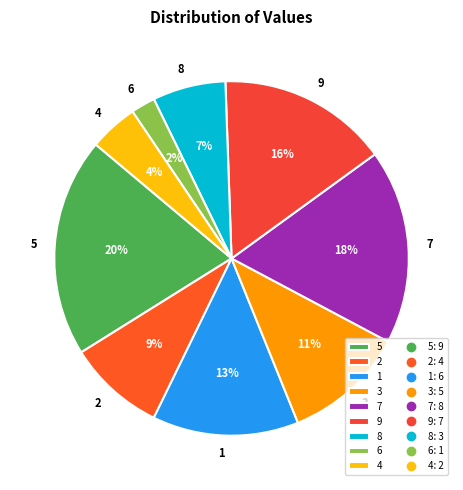

To the nearest percent, what portion does 6 represent?

2%